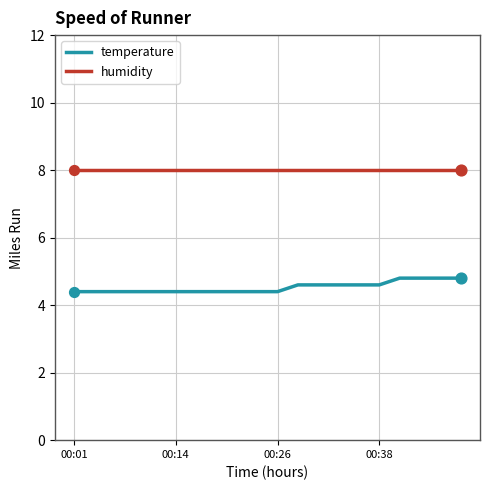

Which series has the largest total across all categories?

humidity